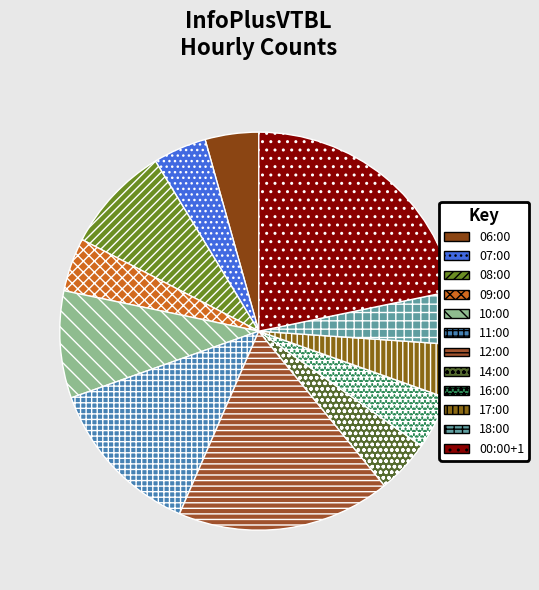

What is the ratio of the value at 18:00 to the value at 14:00?

1.0